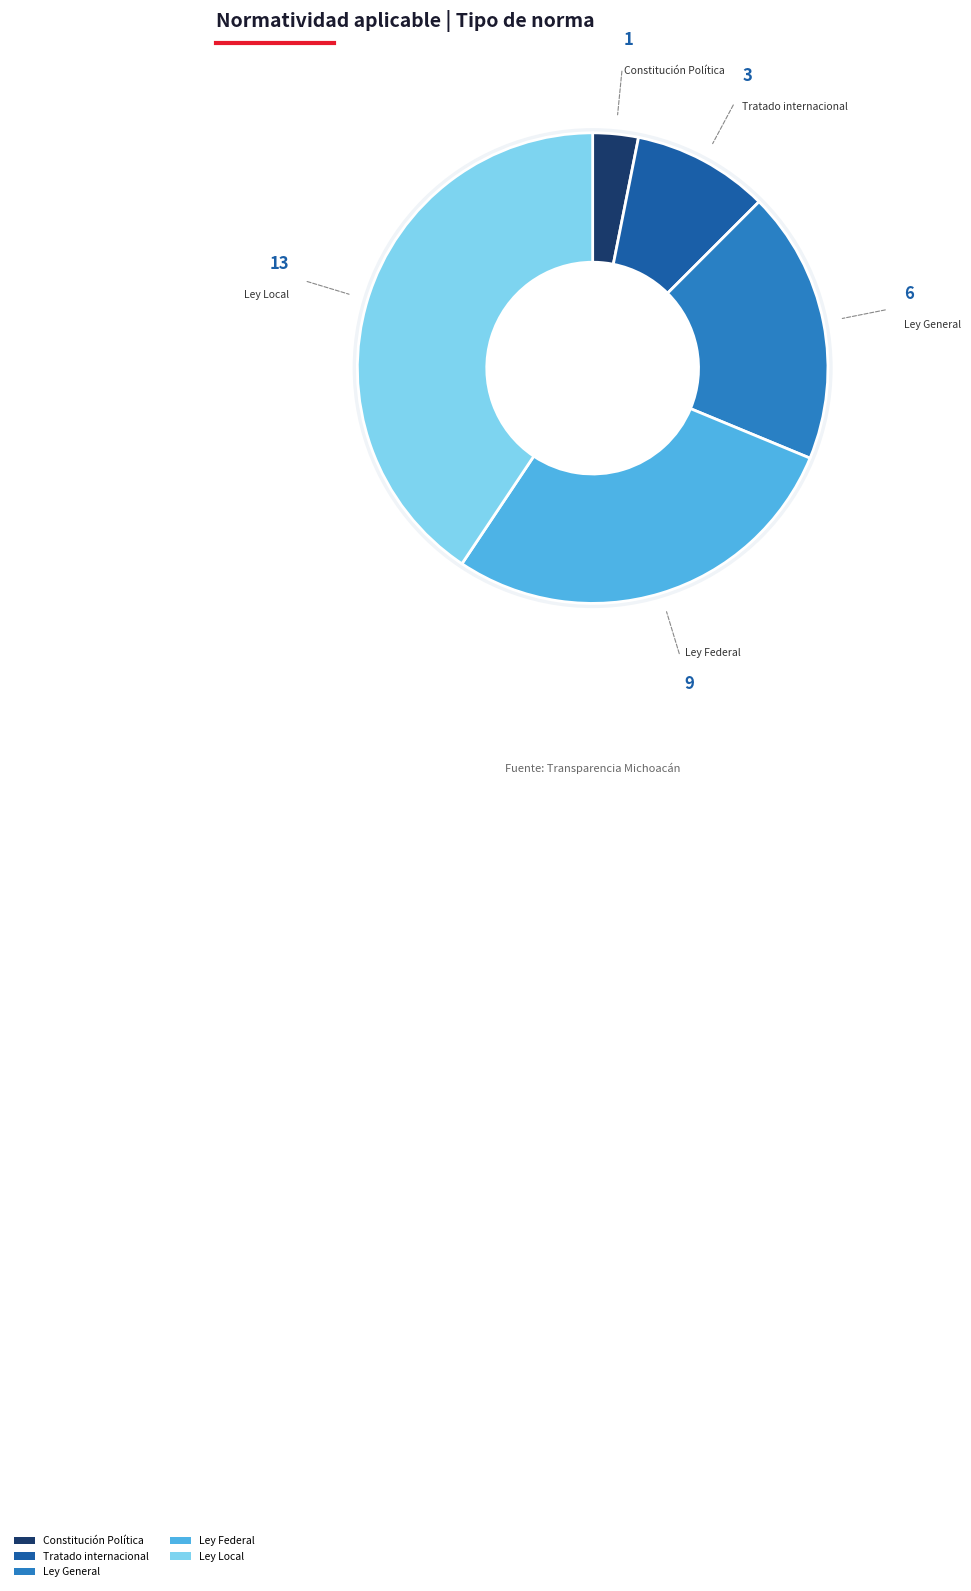

Is the sum of Ley General and Ley Federal greater than half?

No